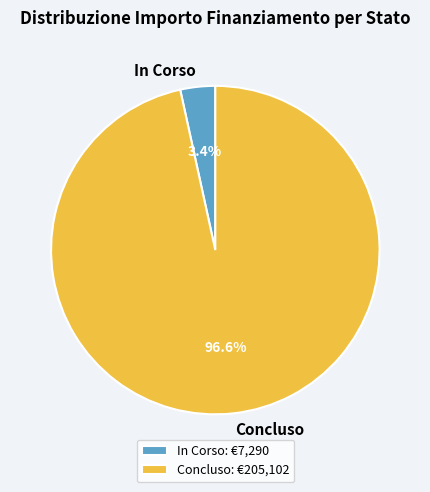

Combined, what portion of the pie is In Corso and Concluso?

100.0%